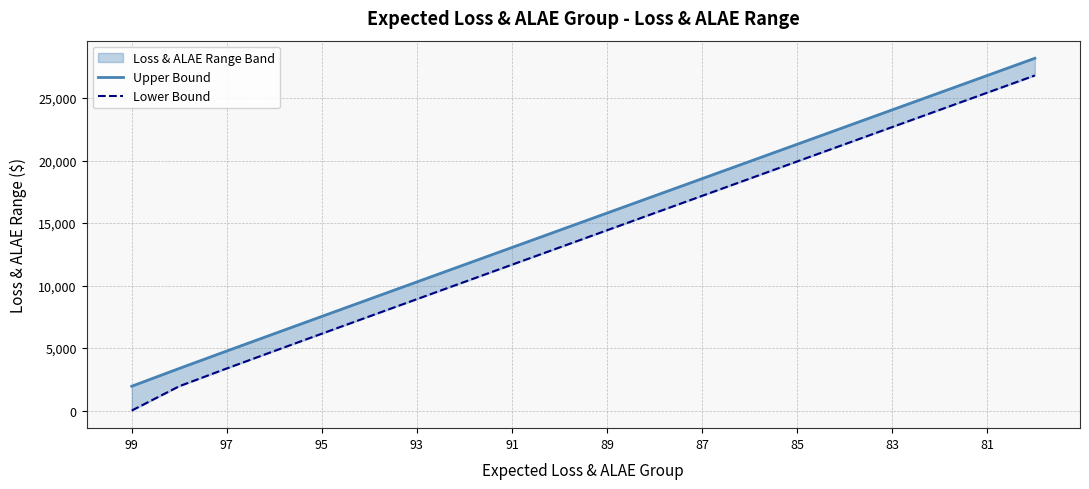

List the series in order of their overall mean, highest first.

Upper Bound, Lower Bound